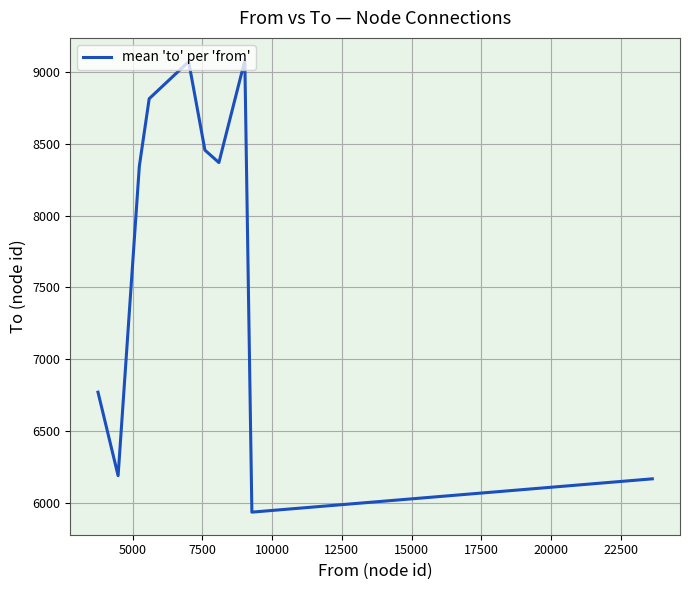

What is the greatest value displayed?

9078.2